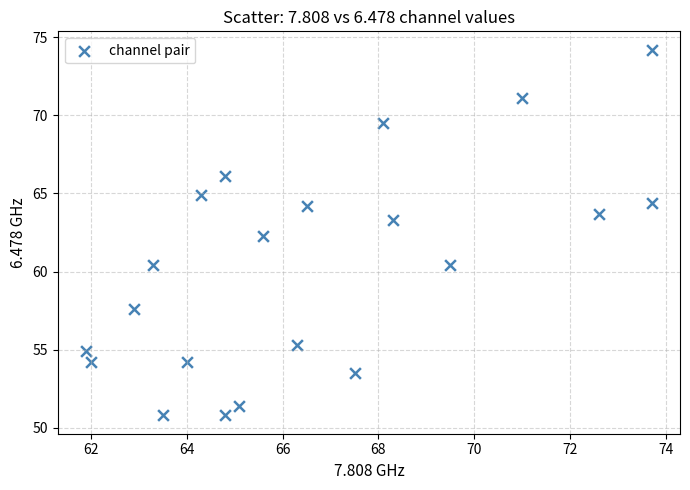

What Y value in the scatter plot is closest to 62?

62.3